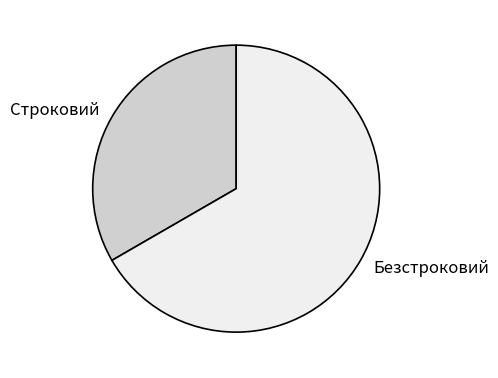

The Безстроковий slice represents 67% of the pie. True or false?

True